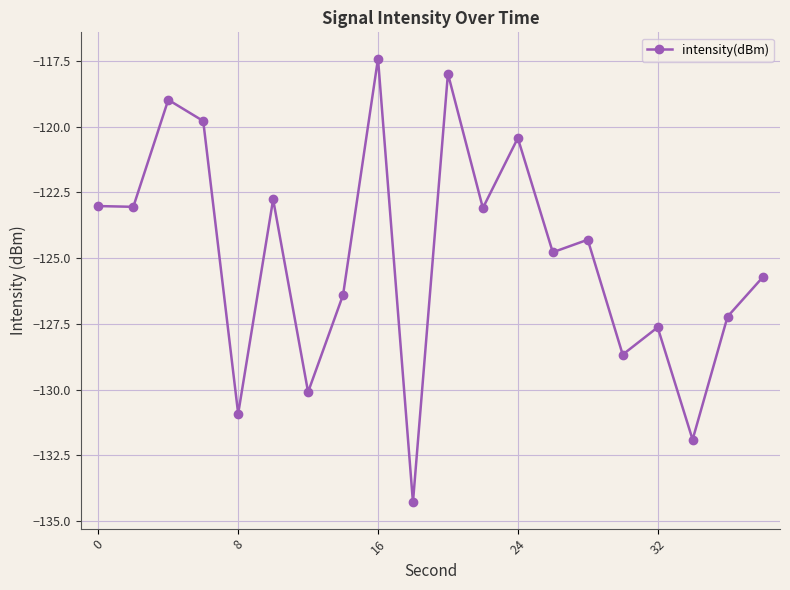

How many points are higher than both their immediate neighbors (excluding endpoints)?

7